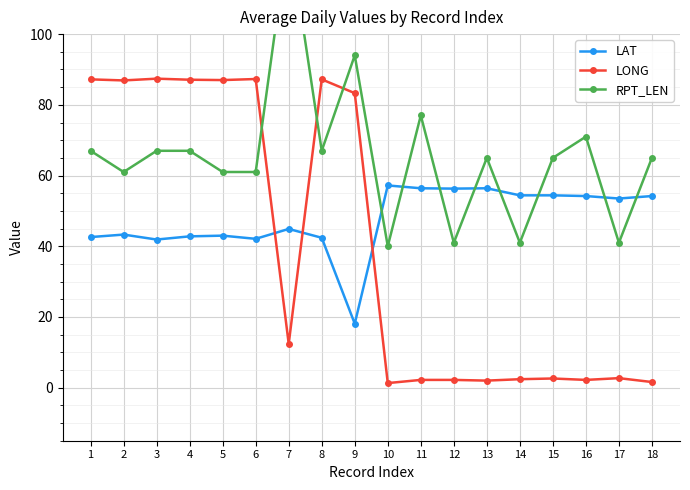

The value of LAT at 16 is 54.2. True or false?

True